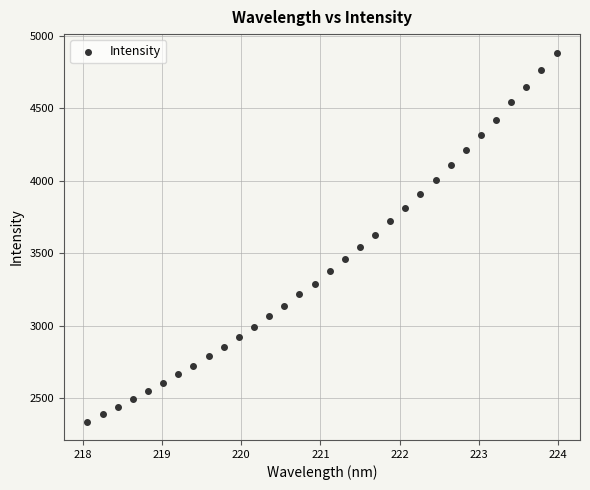

What is the range of X values (max minus min)?

5.9